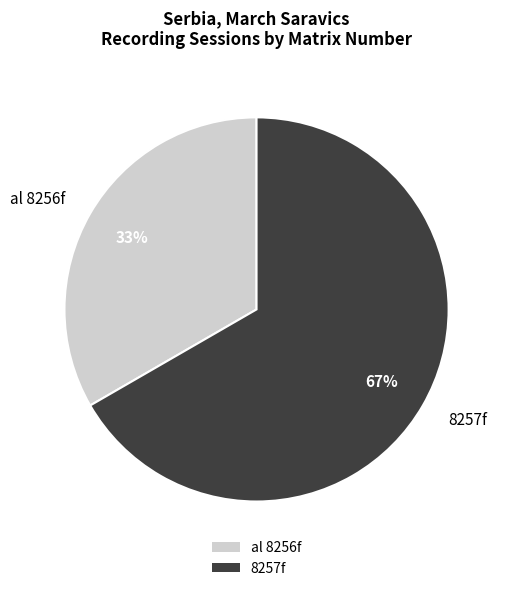

Between 8257f and al 8256f, which is larger?

8257f